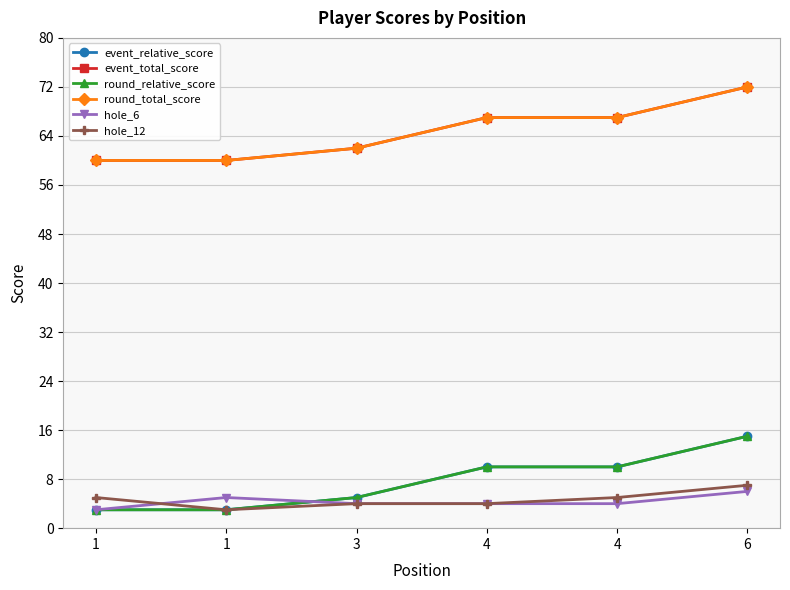

True or false: hole_12 has more than 2 points higher than both neighbors.

False